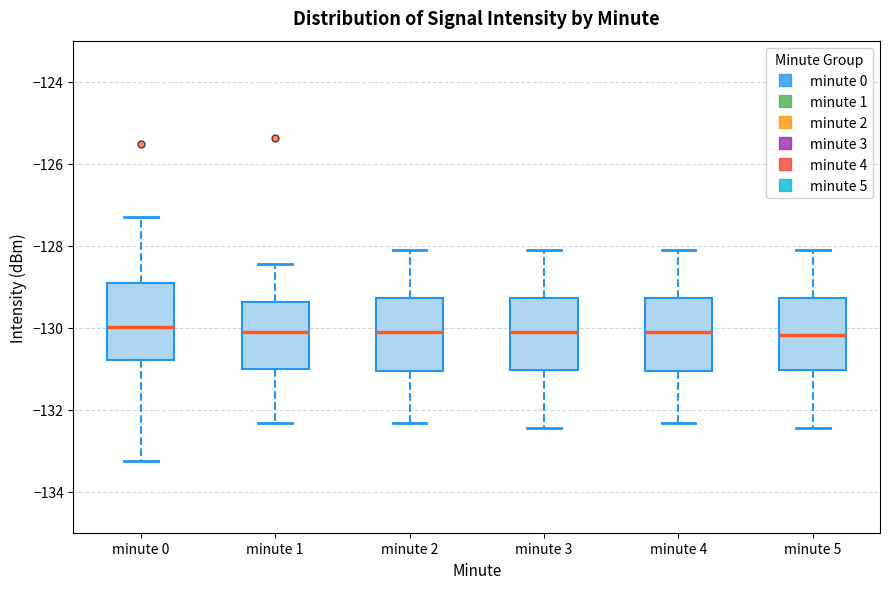

Reading left to right, transcribe this box plot: for each box, give where its median line is, the range the box spans, and where its two whiskers end, as read against the y-axis. The values are not printed on the chart, so give them approximately, as read against the axis.

minute 0: median -130.0, box -130.8 to -128.8, whiskers -133.2 to -127.2
minute 1: median -130.2, box -131.0 to -129.4, whiskers -132.4 to -128.4
minute 2: median -130.2, box -131.0 to -129.2, whiskers -132.4 to -128.2
minute 3: median -130.2, box -131.0 to -129.2, whiskers -132.4 to -128.2
minute 4: median -130.2, box -131.0 to -129.2, whiskers -132.4 to -128.2
minute 5: median -130.2, box -131.0 to -129.2, whiskers -132.4 to -128.2